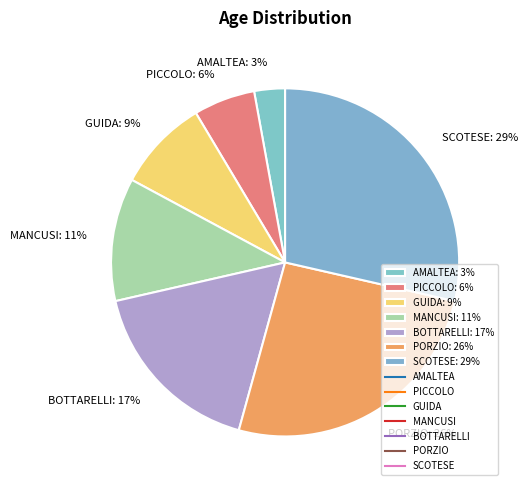

To the nearest percent, what is the average slice percentage?

14%